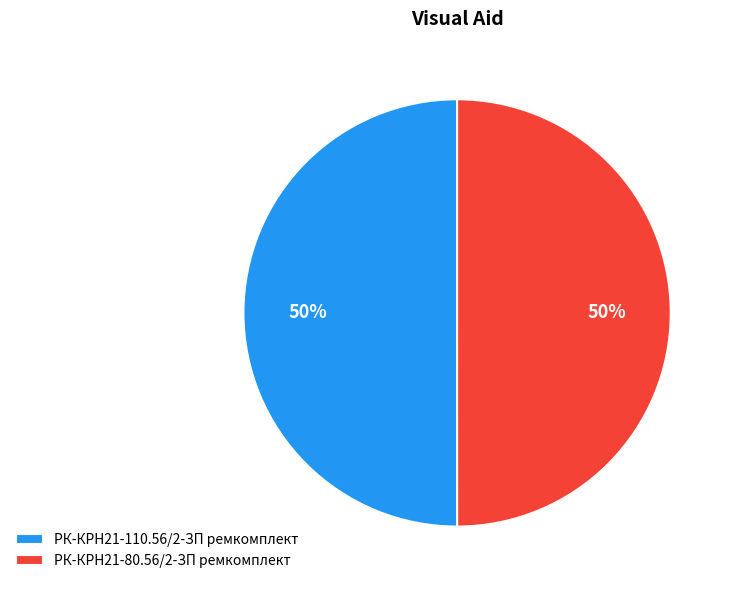

Is the sum of РК-КРН21-110.56/2-ЗП ремкомплект and РК-КРН21-80.56/2-ЗП ремкомплект greater than half?

Yes